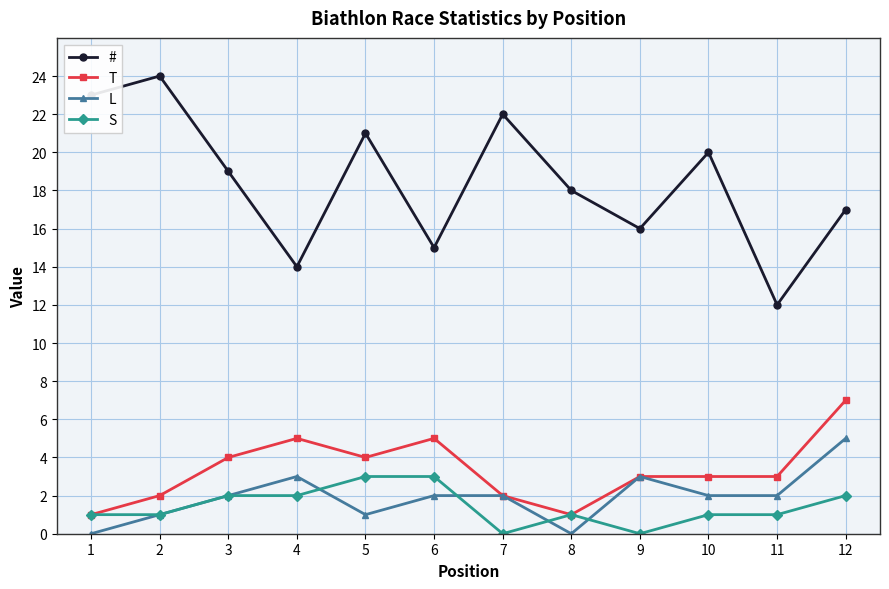

The value of L at 4 is 3. True or false?

True